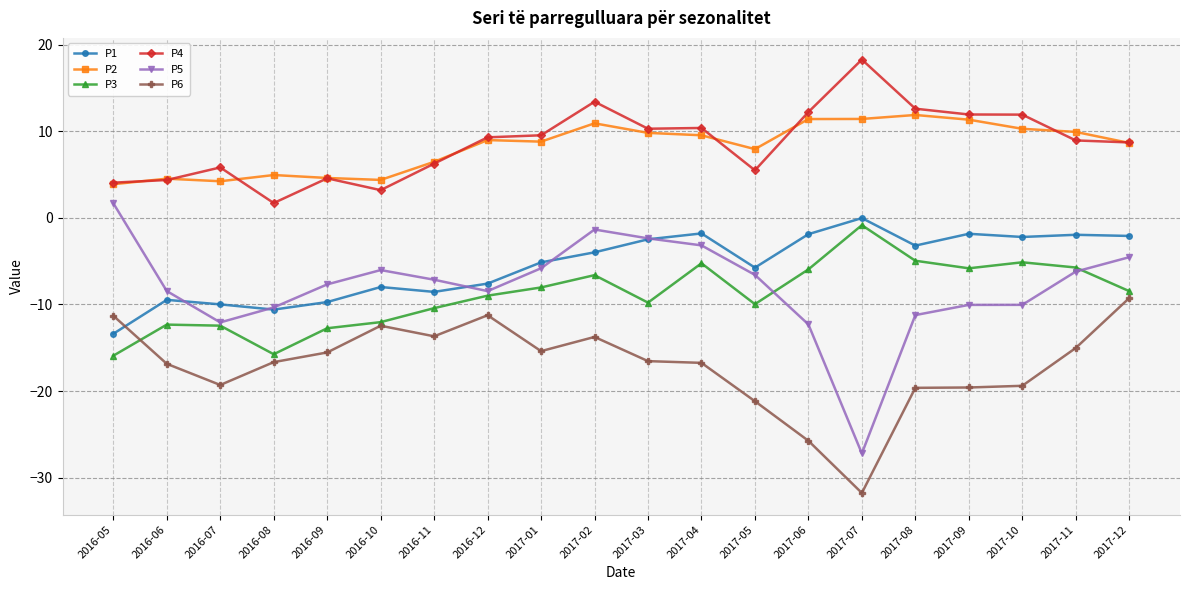

What is the label of the 5th point from the left?

2016-09